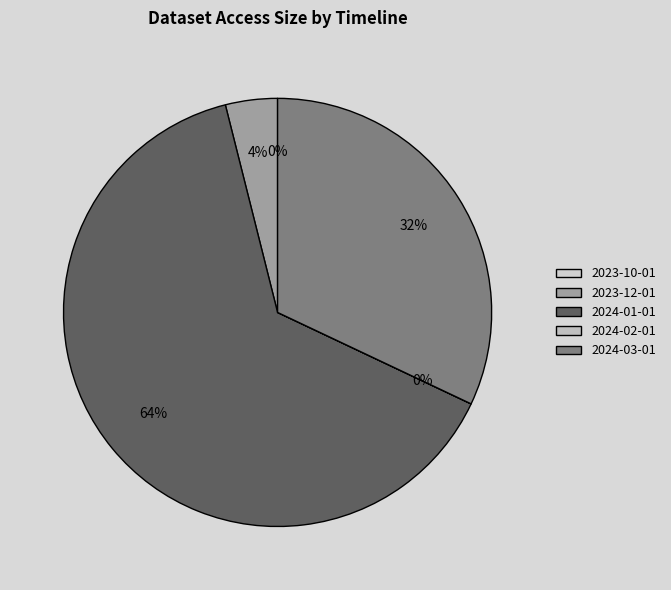

Do 2024-02-01 and 2023-10-01 together represent more than half of the pie?

No